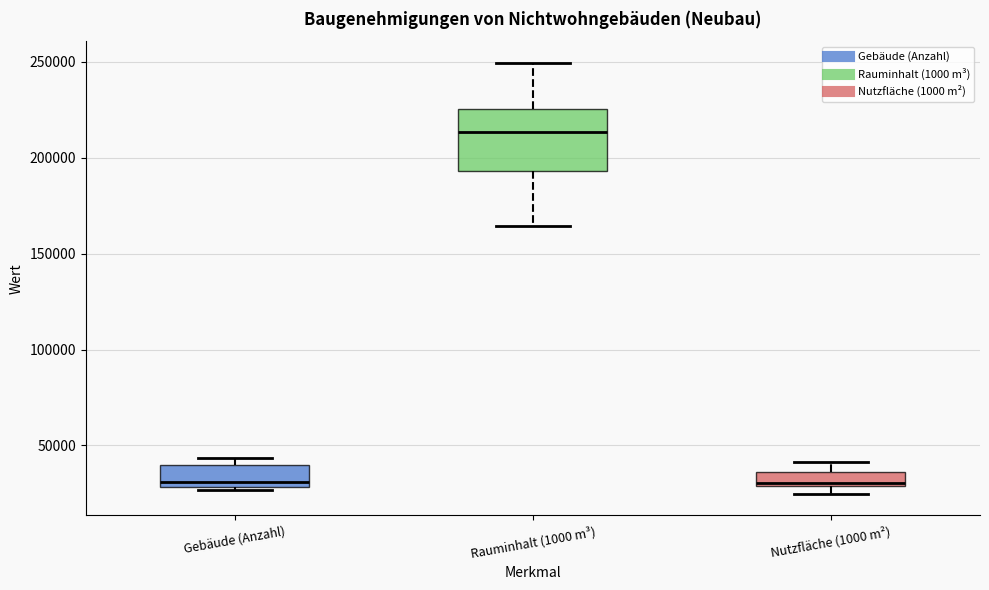

Which box is the tallest, from its lower edge to its upper edge?

Rauminhalt (1000 m³)